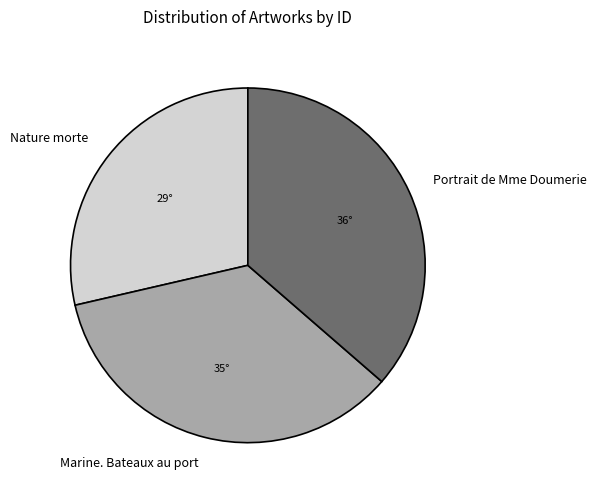

Does any single category account for the majority?

No